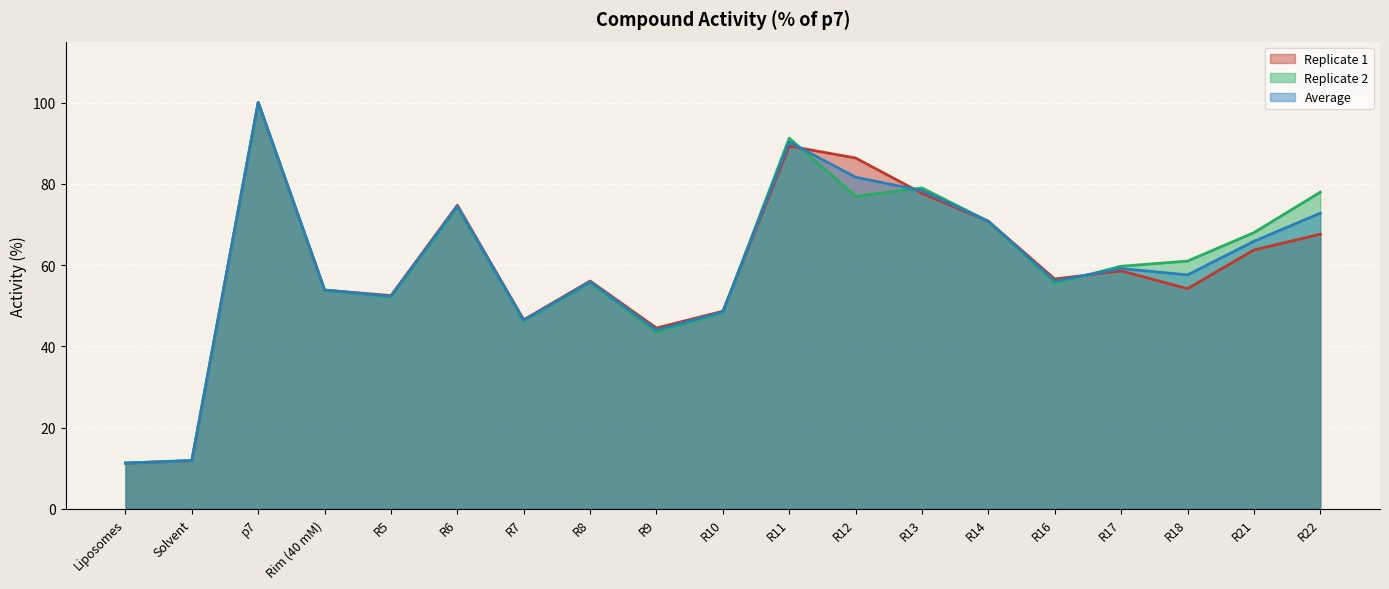

Is the value of Replicate 1 at R22 greater than the value of Average at p7?

No